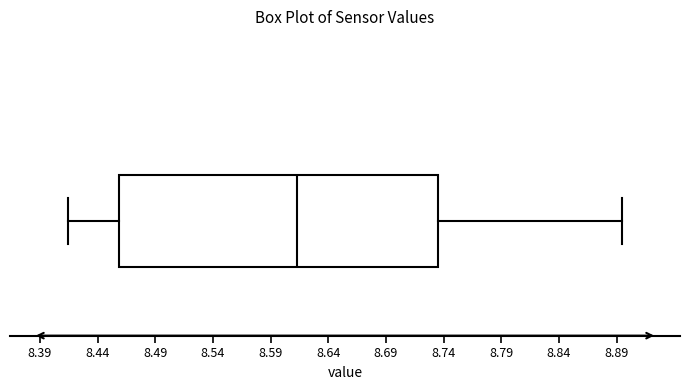

Transcribe this box plot: give where the median line is, the range the box spans, and where the two whiskers end, as read against the x-axis. The values are not printed on the chart, so give them approximately, as read against the axis.

median 8.615, box 8.460 to 8.735, whiskers 8.415 to 8.895